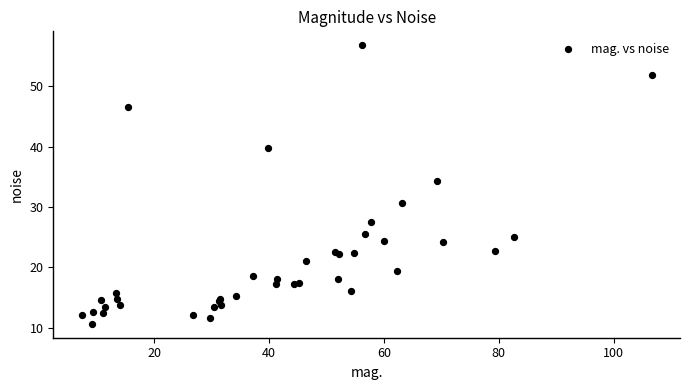

What Y value in the scatter plot is closest to 33?

34.3